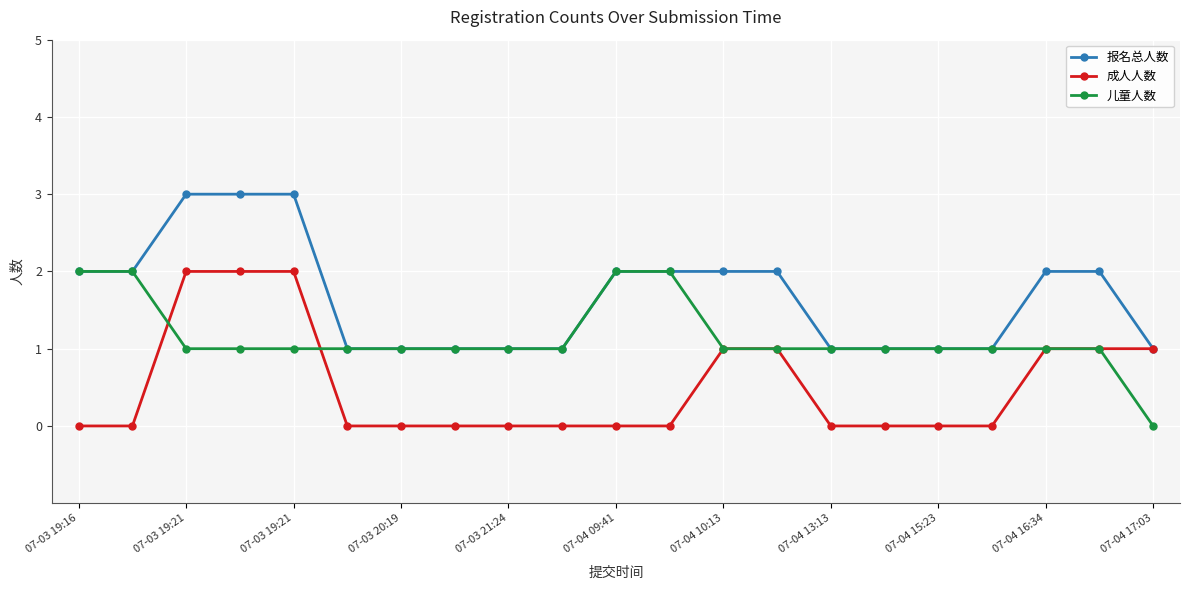

Rank the series by their average value, from lowest to highest.

成人人数, 儿童人数, 报名总人数